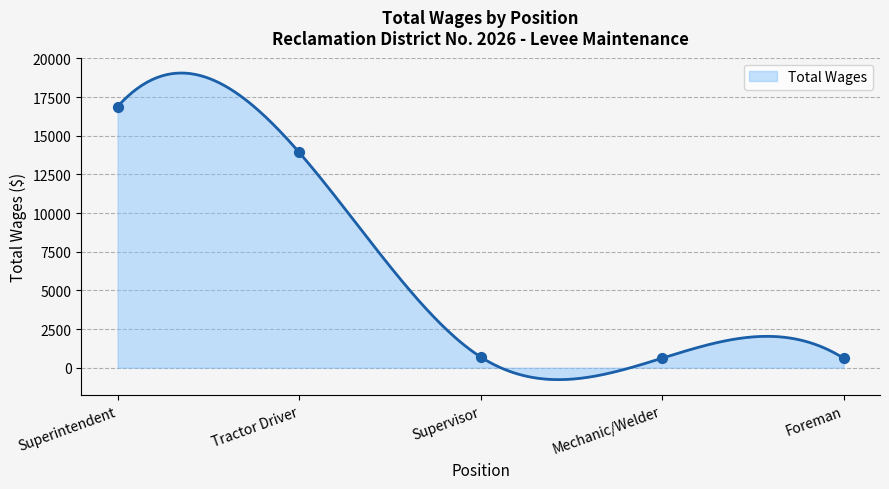

What is the change in value from Tractor Driver to Mechanic/Welder?

-13310